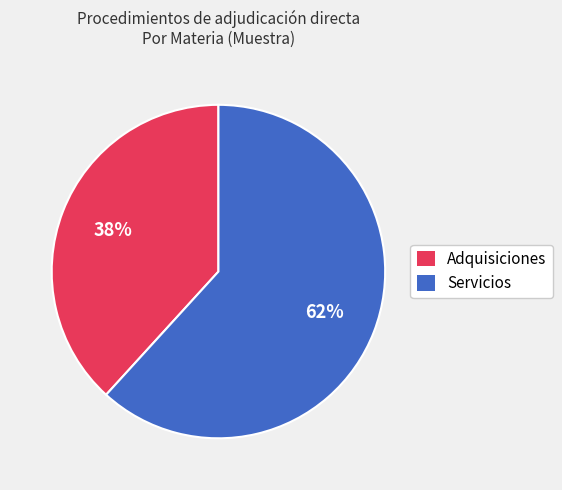

To the nearest percent, what percentage of the pie is Servicios?

62%